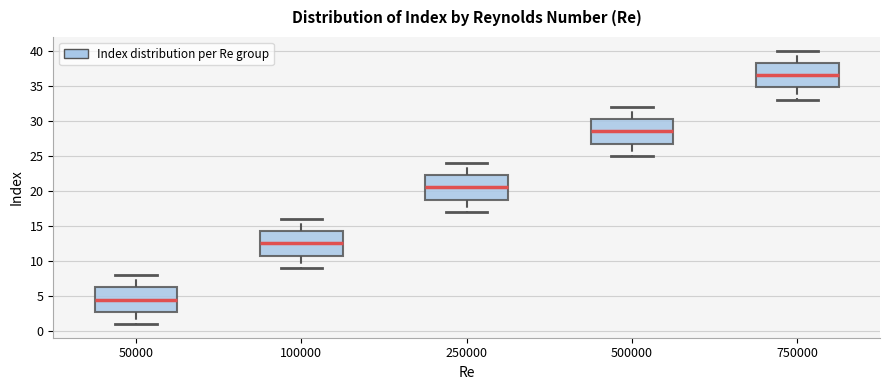

Where does the upper whisker of the box at x = 100000 end on the y-axis? The values are not printed on the chart, so give them approximately, as read against the axis.

16.0